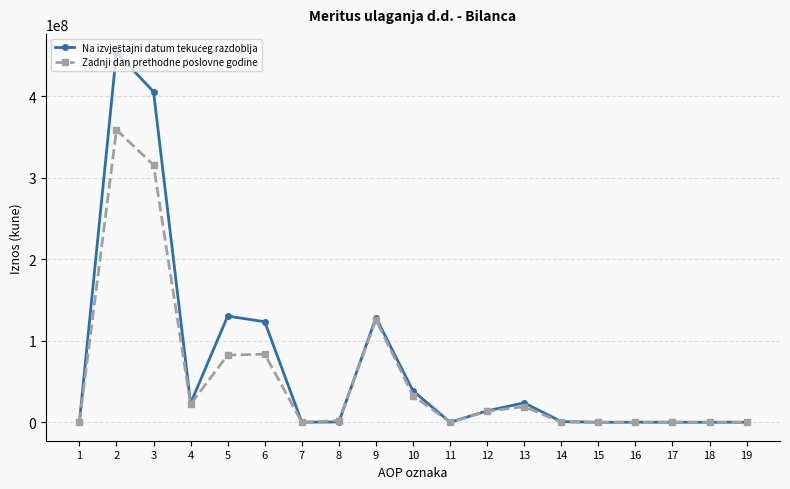

What is the greatest value displayed?

453589795